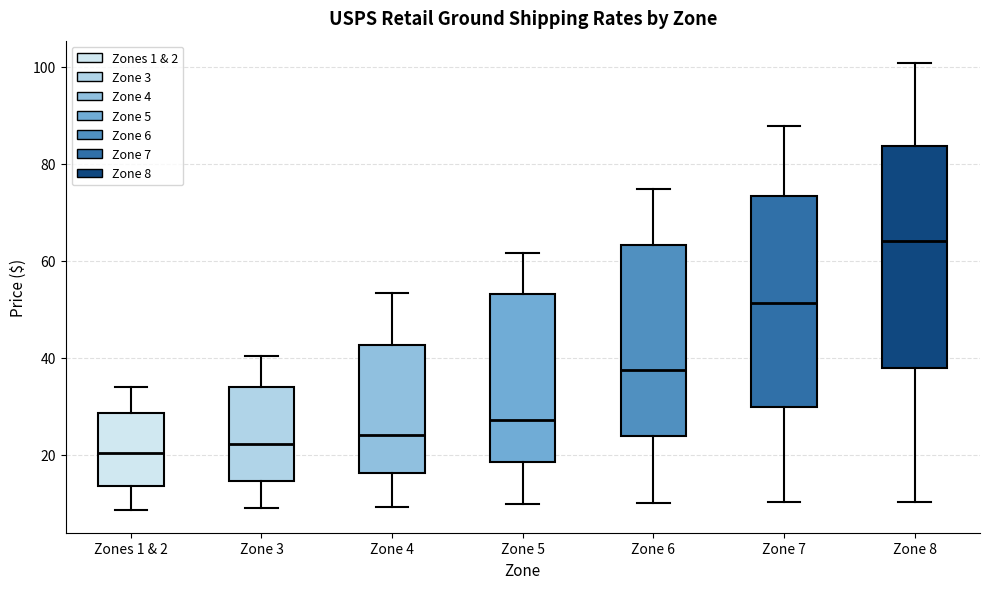

Reading left to right, read every box against the y-axis: the position of its median line, the range the box covers, and the ends of its whiskers. The values are not printed on the chart, so give them approximately, as read against the axis.

Zones 1 & 2: median 20, box 14 to 28, whiskers 8 to 34
Zone 3: median 22, box 14 to 34, whiskers 8 to 40
Zone 4: median 24, box 16 to 42, whiskers 10 to 54
Zone 5: median 28, box 18 to 54, whiskers 10 to 62
Zone 6: median 38, box 24 to 64, whiskers 10 to 74
Zone 7: median 52, box 30 to 74, whiskers 10 to 88
Zone 8: median 64, box 38 to 84, whiskers 10 to 100